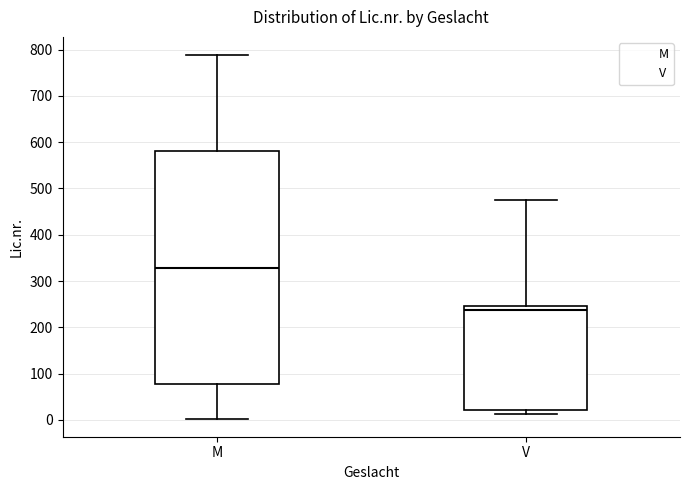

Reading left to right, transcribe this box plot: for each box, give where its median line is, the range the box spans, and where its two whiskers end, as read against the y-axis. The values are not printed on the chart, so give them approximately, as read against the axis.

M: median 330, box 80 to 580, whiskers 0 to 790
V: median 240, box 20 to 250, whiskers 10 to 480